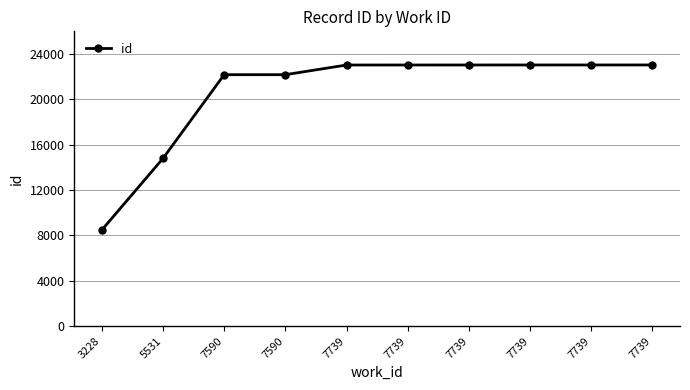

The value at 7739 is 23031. True or false?

True